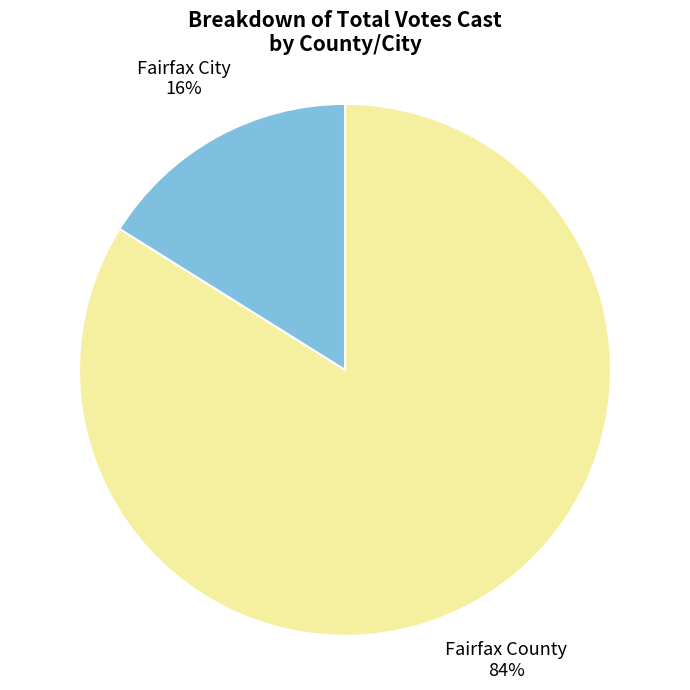

To the nearest percent, what is the difference between the largest and smallest slice percentages?

68%